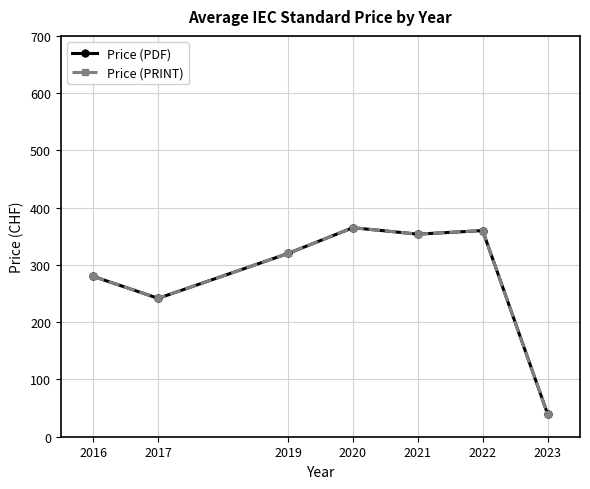

True or false: Price (PRINT) and Price (PDF) intersect in this chart.

False